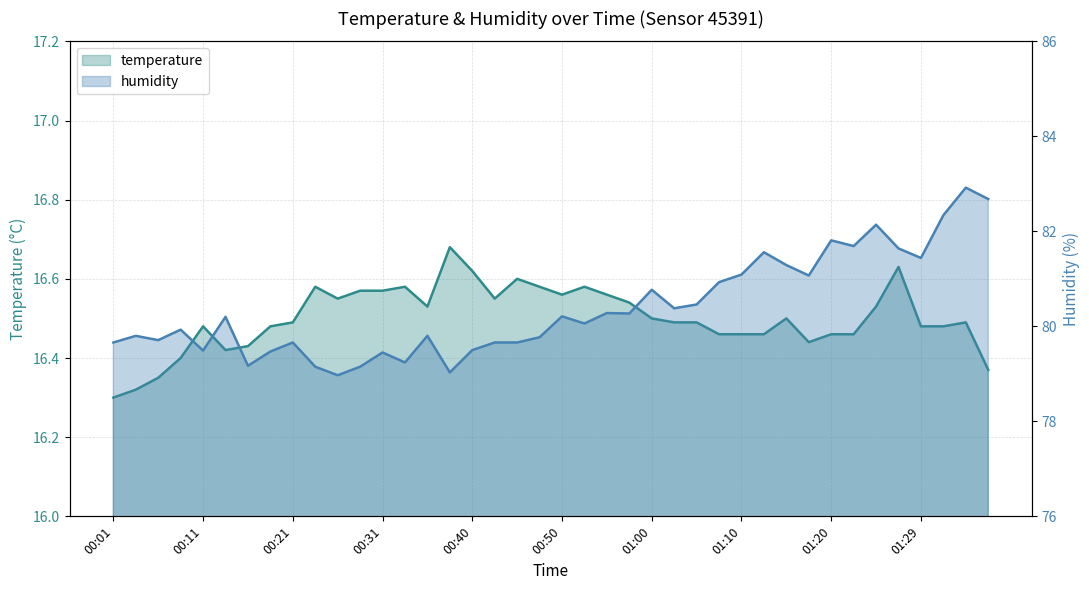

True or false: humidity and temperature cross at least once.

False